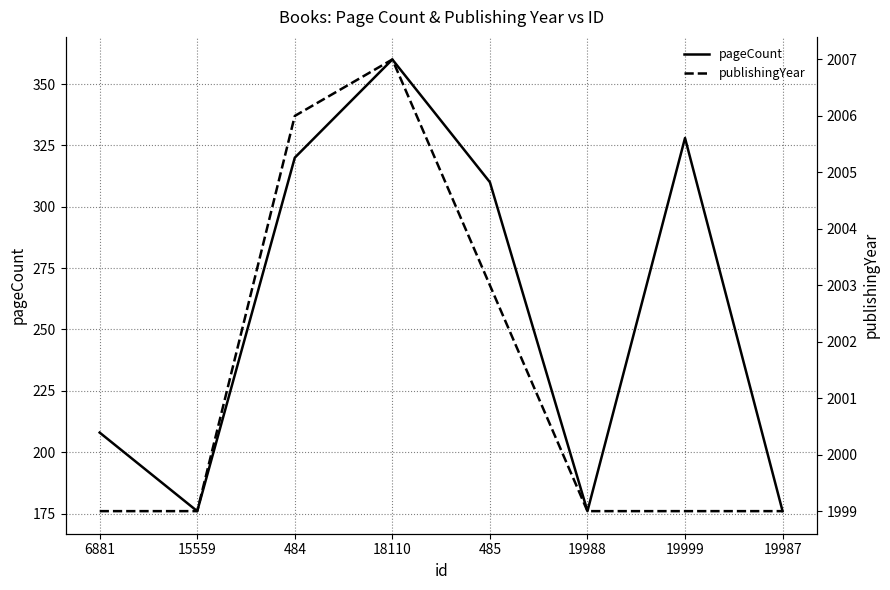

What is the label of the 7th point from the left?

19999